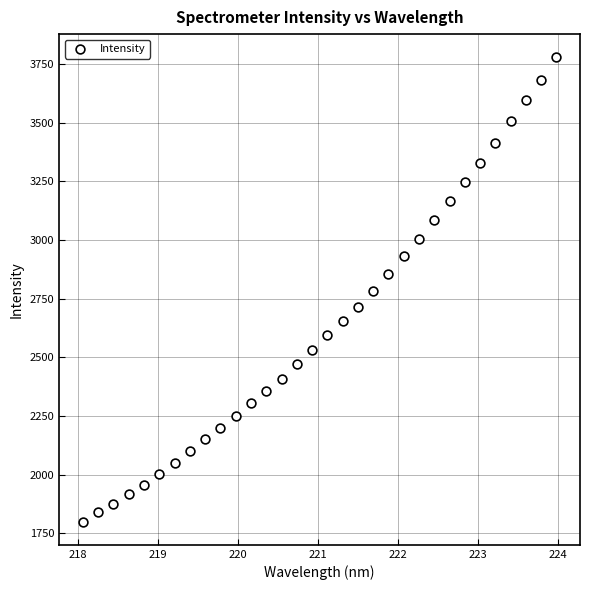

What is the range of X values (max minus min)?

5.9